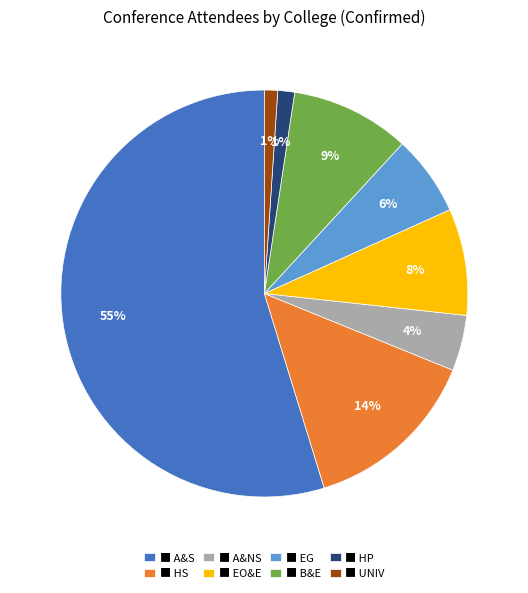

What percentage is the ■ EO&E slice, to the nearest percent?

8%